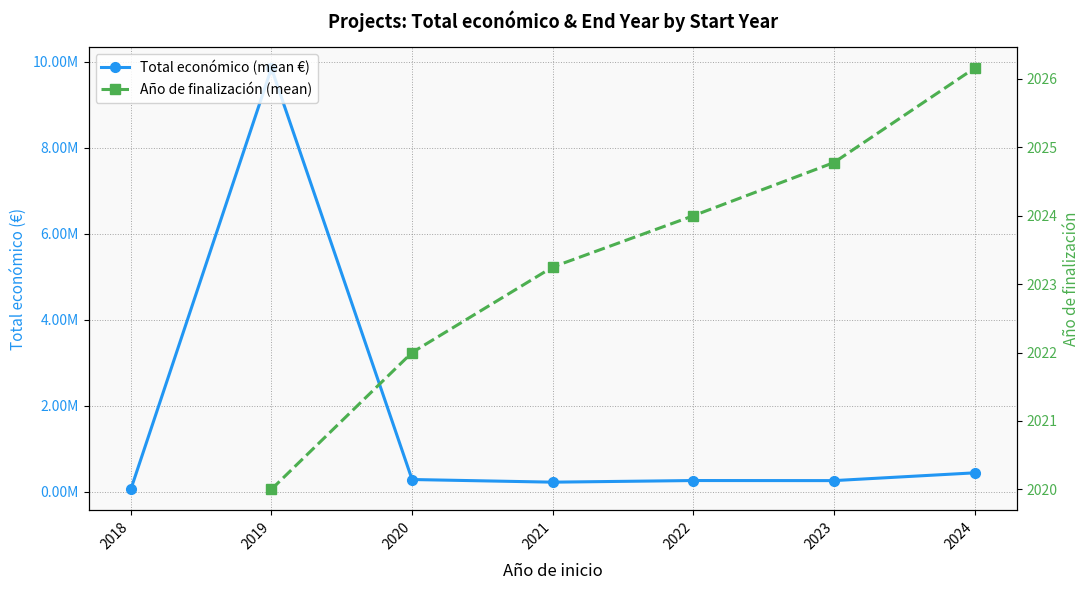

What is the sum of the Total económico (mean €) values at 2022 and 2024?

700862.0